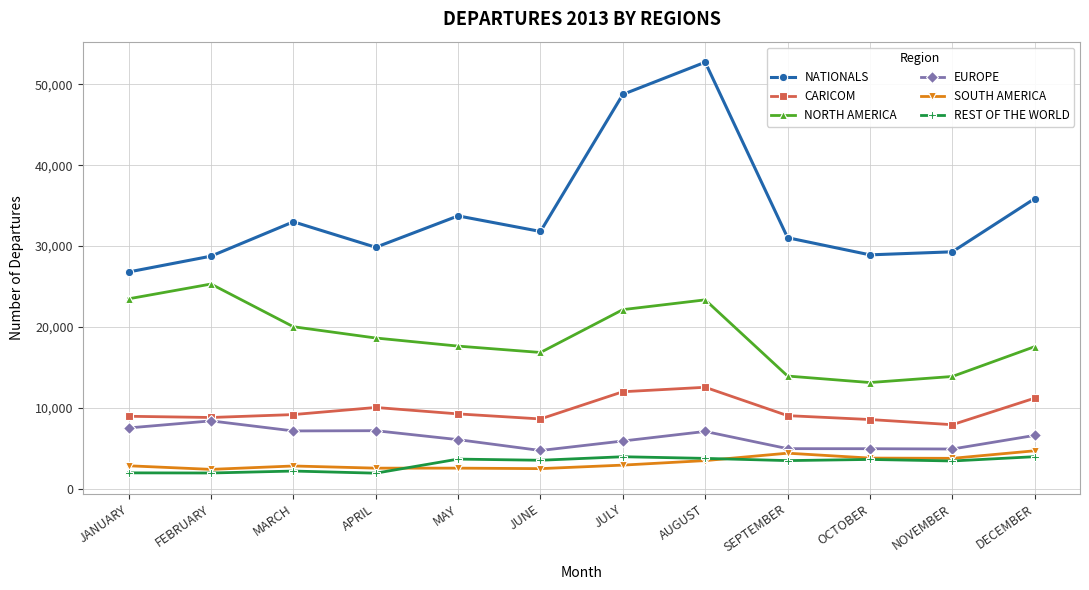

What is the sum of all SOUTH AMERICA values?

38440